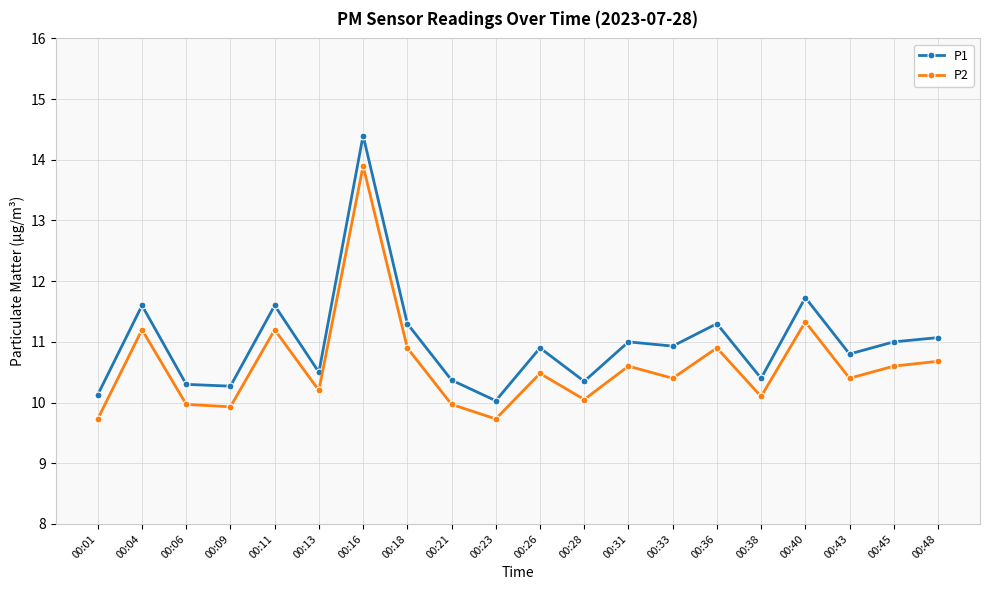

Rank the series by their maximum value, from highest to lowest.

P1, P2